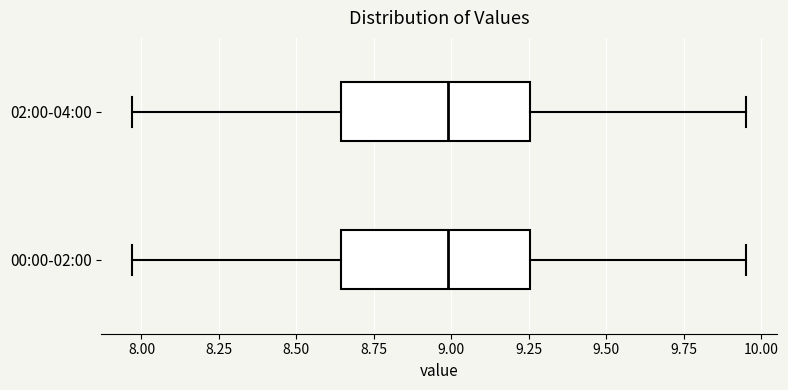

Reading bottom to top, read every box against the x-axis: the position of its median line, the range the box covers, and the ends of its whiskers. The values are not printed on the chart, so give them approximately, as read against the axis.

00:00-02:00: median 9.00, box 8.65 to 9.25, whiskers 7.95 to 9.95
02:00-04:00: median 9.00, box 8.65 to 9.25, whiskers 7.95 to 9.95